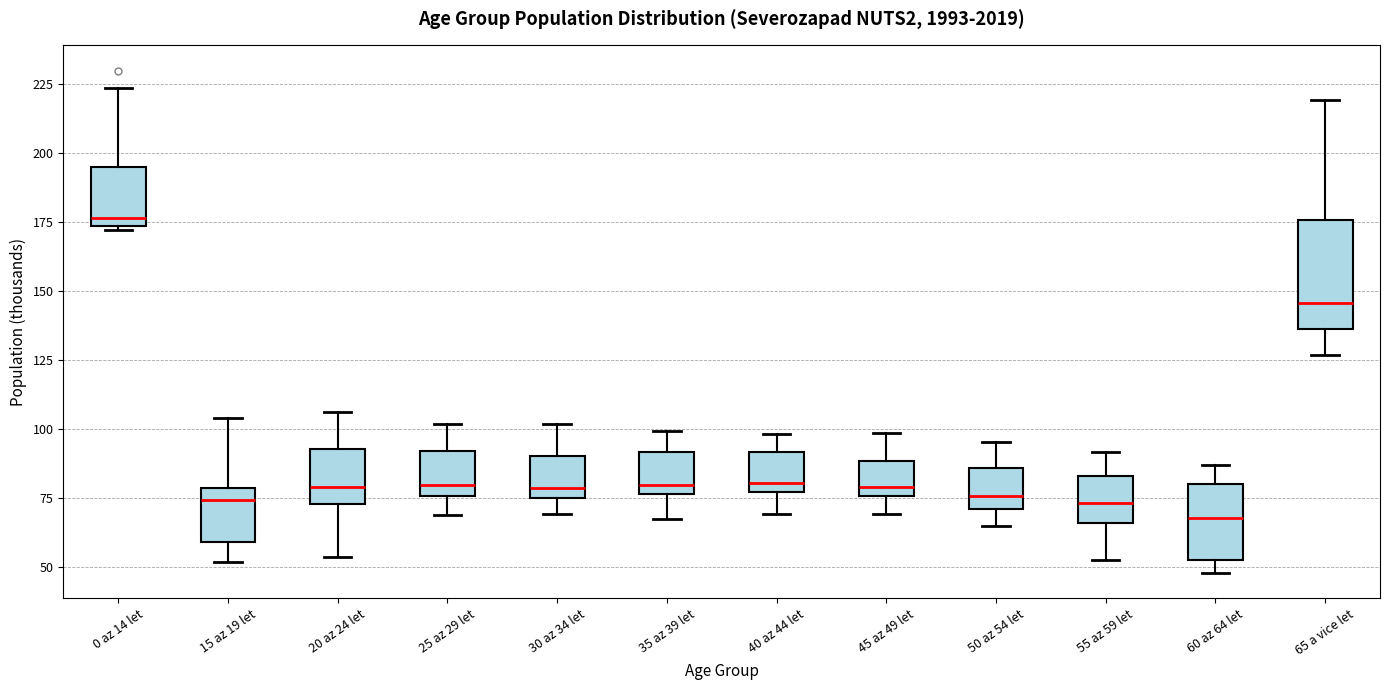

Where does the upper whisker of the box for 35 az 39 let end on the y-axis? The values are not printed on the chart, so give them approximately, as read against the axis.

100